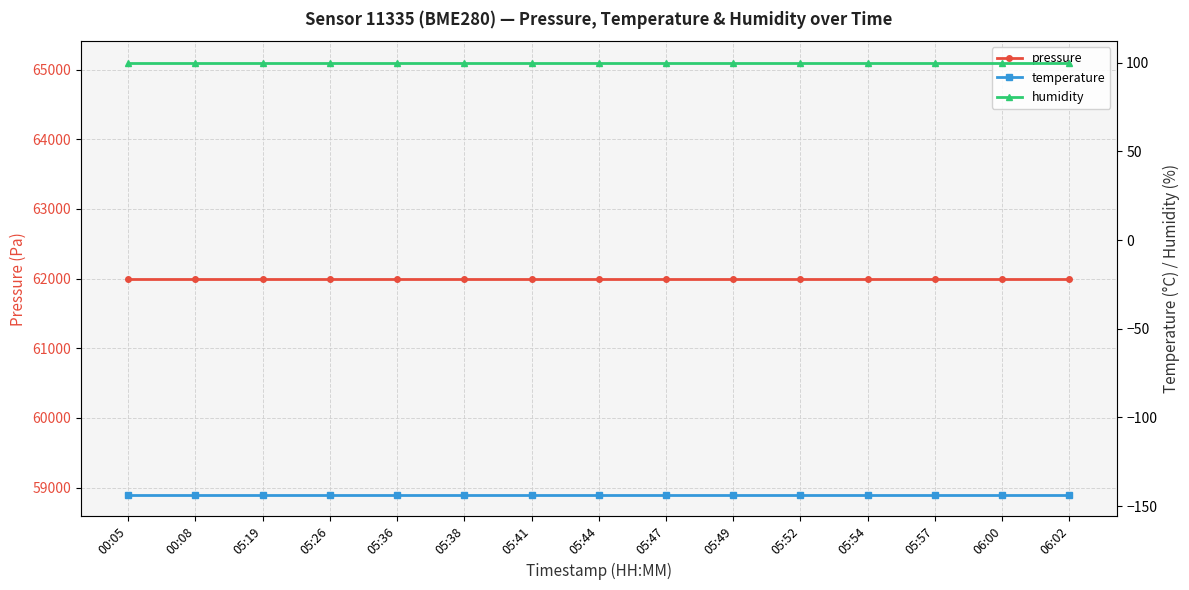

Which category has the lowest value across all series?

00:05